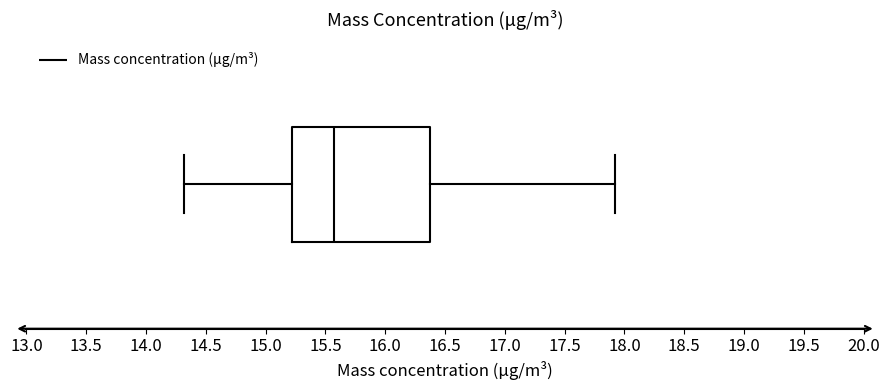

Where does the left whisker of the box end on the x-axis? The values are not printed on the chart, so give them approximately, as read against the axis.

14.30